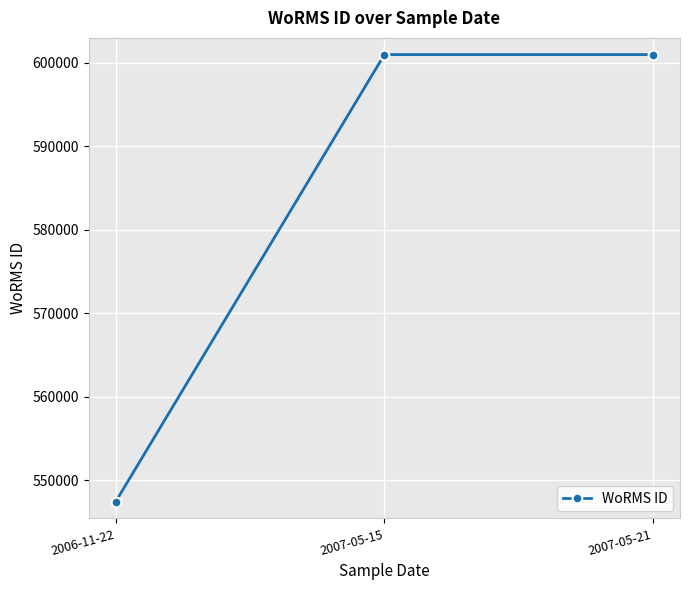

The value at 2007-05-15 is 600979. True or false?

True